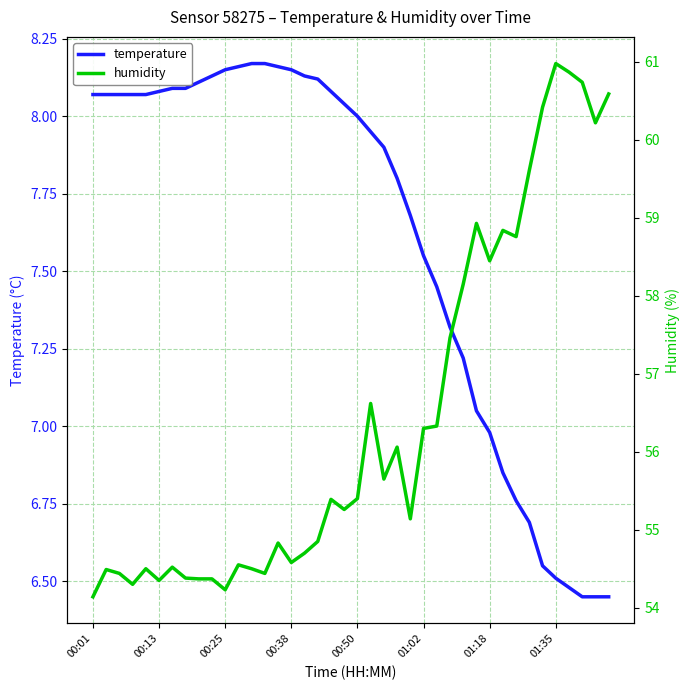

The humidity series shows 74.4 at 00:13. True or false?

False